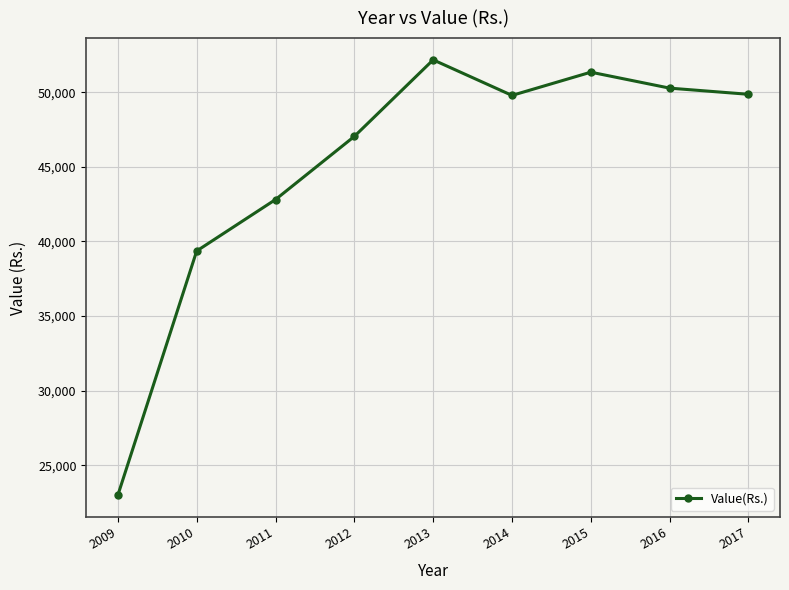

Which category has the highest value across all series?

2013